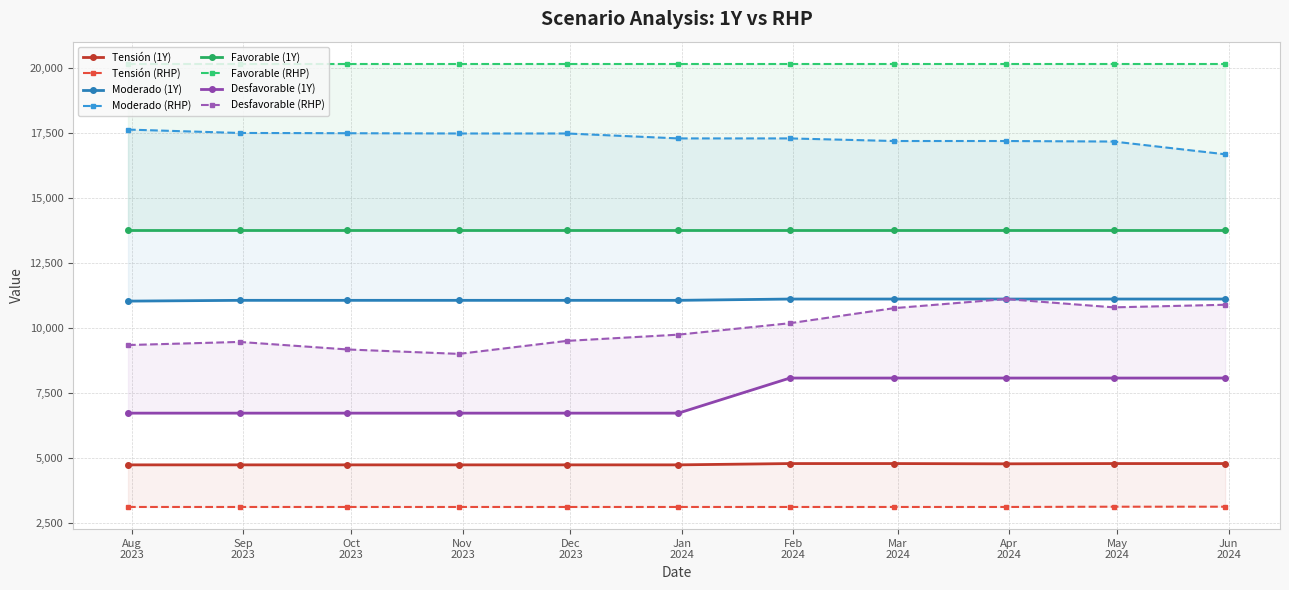

What is the label of the 8th point from the left?

2024-02-29